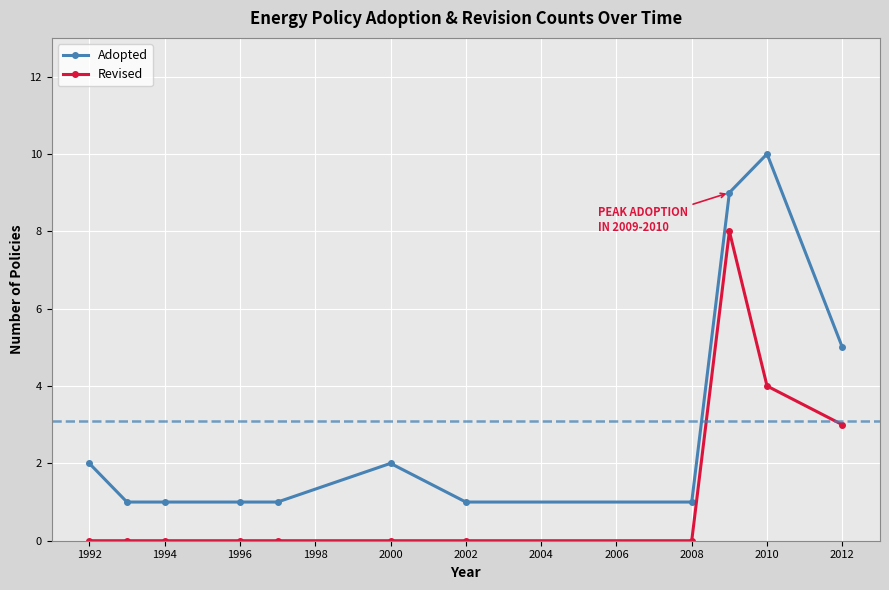

True or false: Adopted has more than 0 points higher than both neighbors.

True